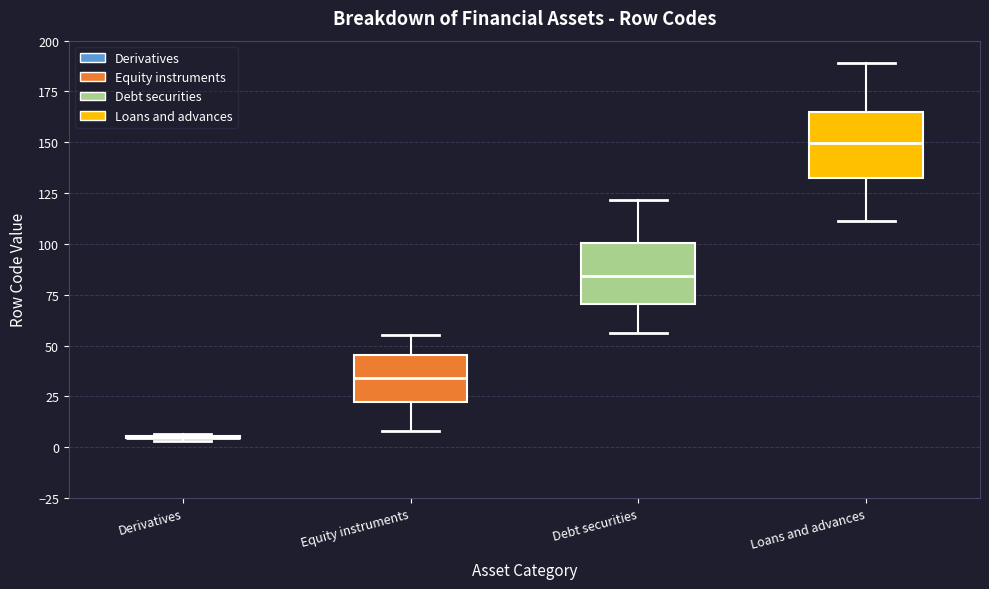

Reading left to right, transcribe this box plot: for each box, give where its median line is, the range the box spans, and where its two whiskers end, as read against the y-axis. The values are not printed on the chart, so give them approximately, as read against the axis.

Derivatives: box collapsed to a line at 5, whiskers 5 to 5
Equity instruments: median 35, box 25 to 45, whiskers 10 to 55
Debt securities: median 85, box 70 to 100, whiskers 55 to 120
Loans and advances: median 150, box 130 to 165, whiskers 110 to 190